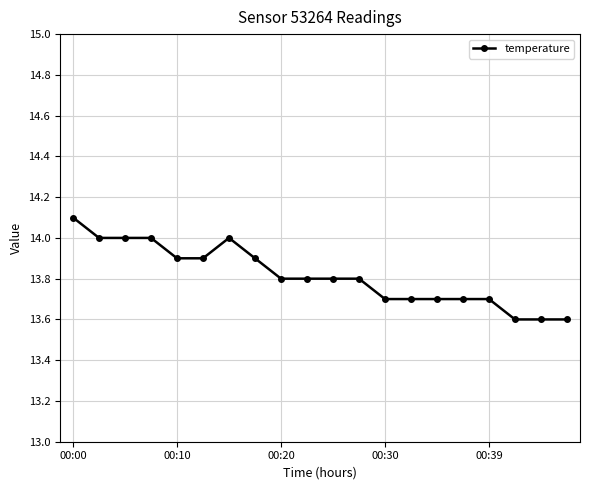

What is the smallest value displayed?

13.6